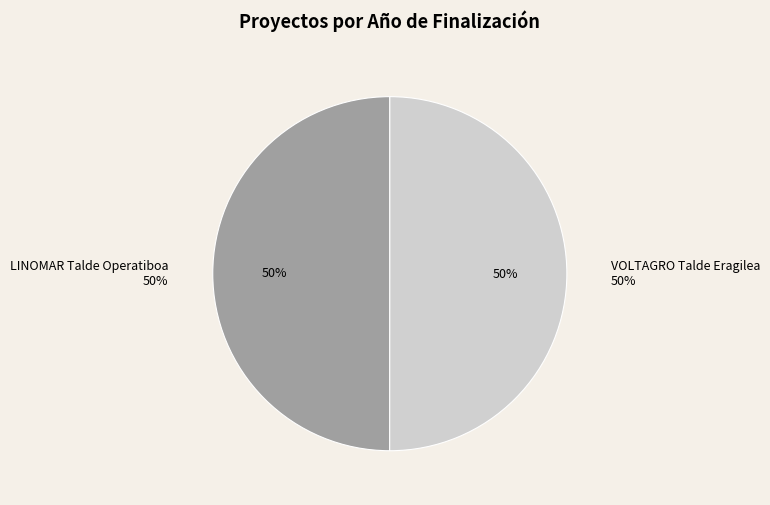

What is the majority slice?

VOLTAGRO Talde Eragilea